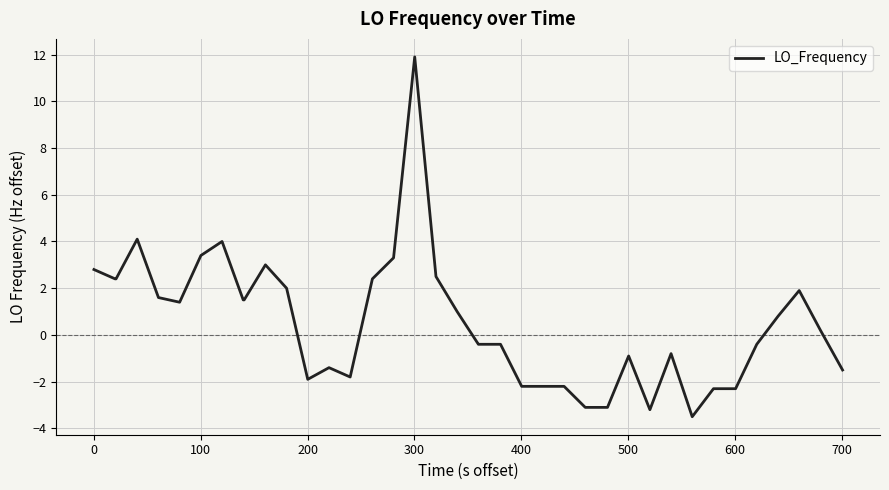

What is the difference between the maximum and minimum values?

15.4